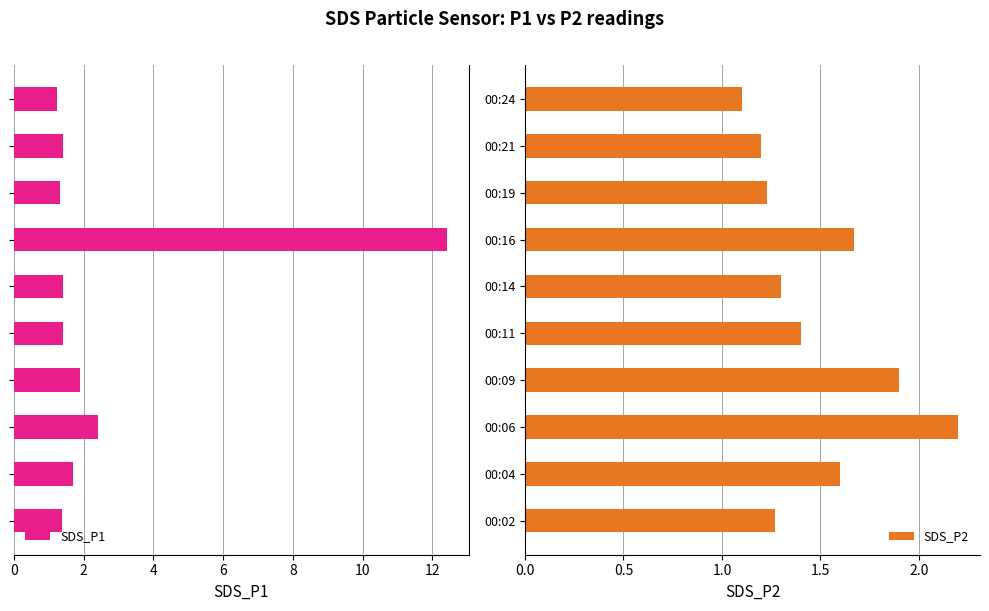

What is the difference between the maximum and minimum values in the SDS_P1 series?

11.2